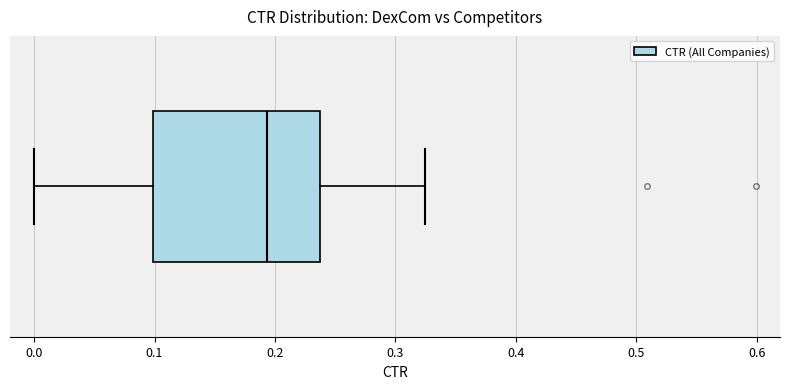

Transcribe this box plot: give where the median line is, the range the box spans, and where the two whiskers end, as read against the x-axis. The values are not printed on the chart, so give them approximately, as read against the axis.

median 0.19, box 0.10 to 0.24, whiskers 0.00 to 0.32